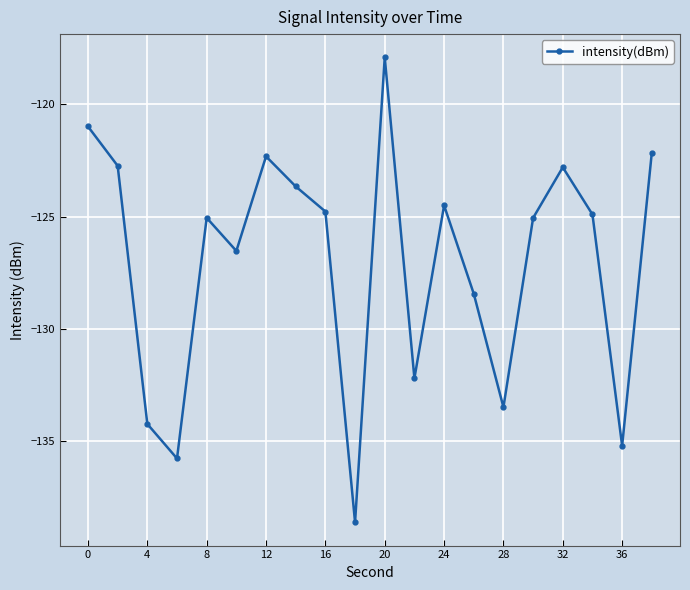

What is the value of the 12th point from the left?

-132.2